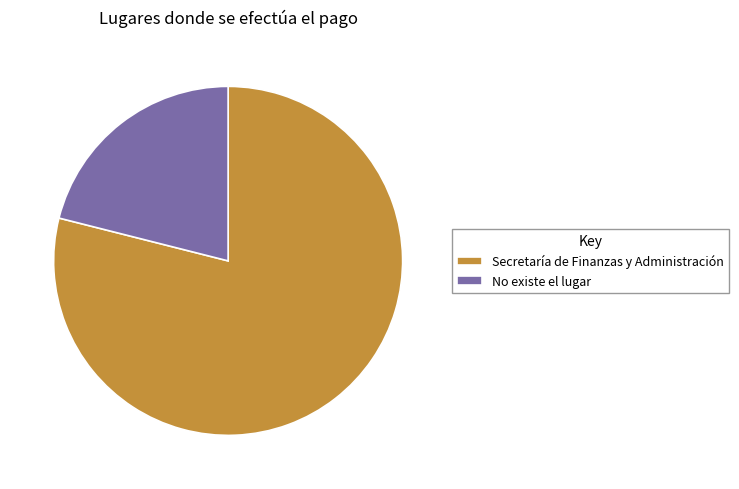

Is it true that Secretaría de Finanzas y Administración is 85% of the pie?

False